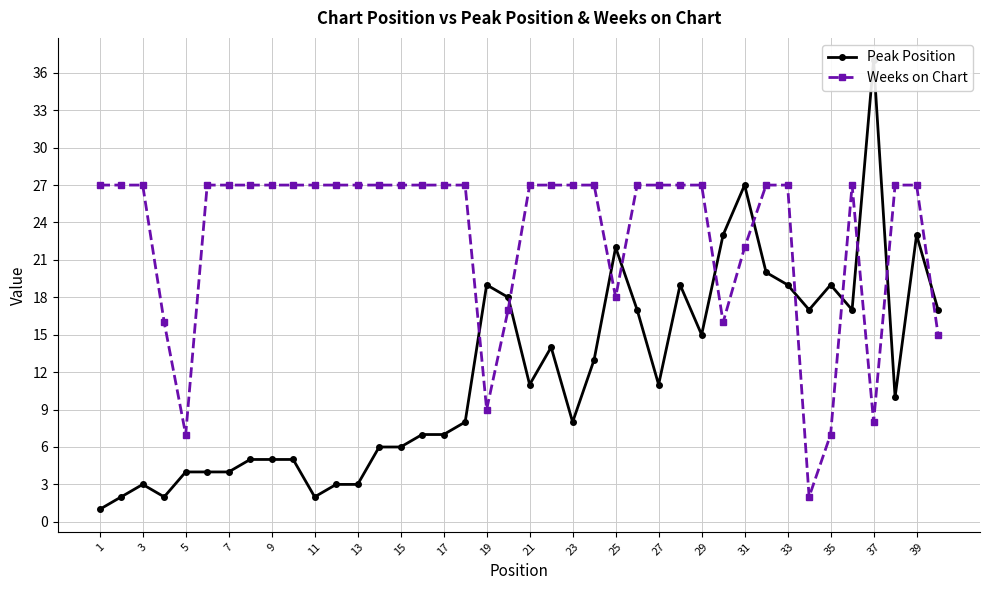

Is it true that Weeks on Chart equals 27 at 39?

True